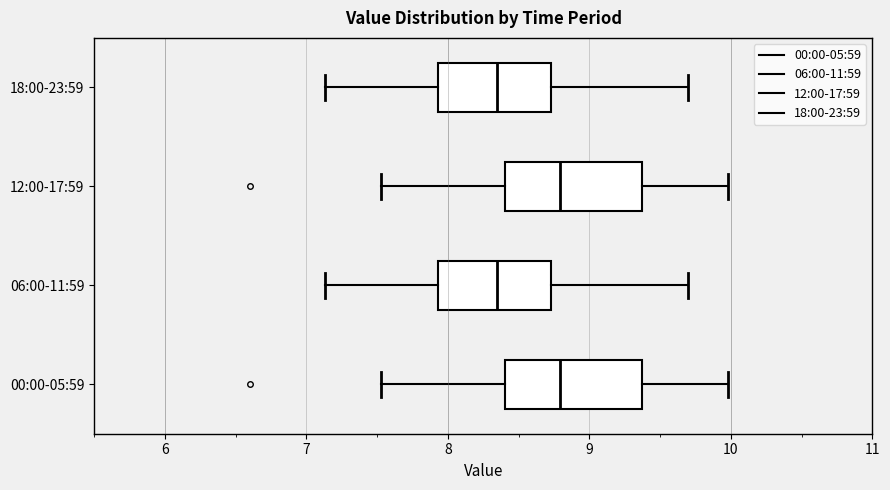

Where is the left edge of the box for 00:00-05:59 on the x-axis? The values are not printed on the chart, so give them approximately, as read against the axis.

8.4